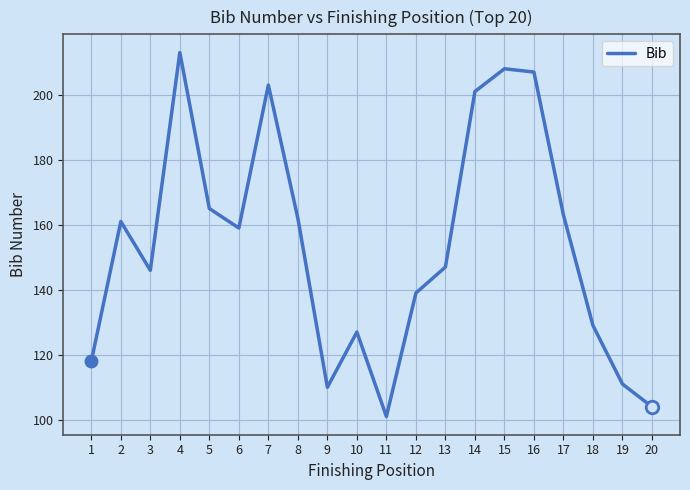

List the labels in order of value, smallest first.

11, 20, 9, 19, 1, 10, 18, 12, 3, 13, 6, 2, 8, 17, 5, 14, 7, 16, 15, 4